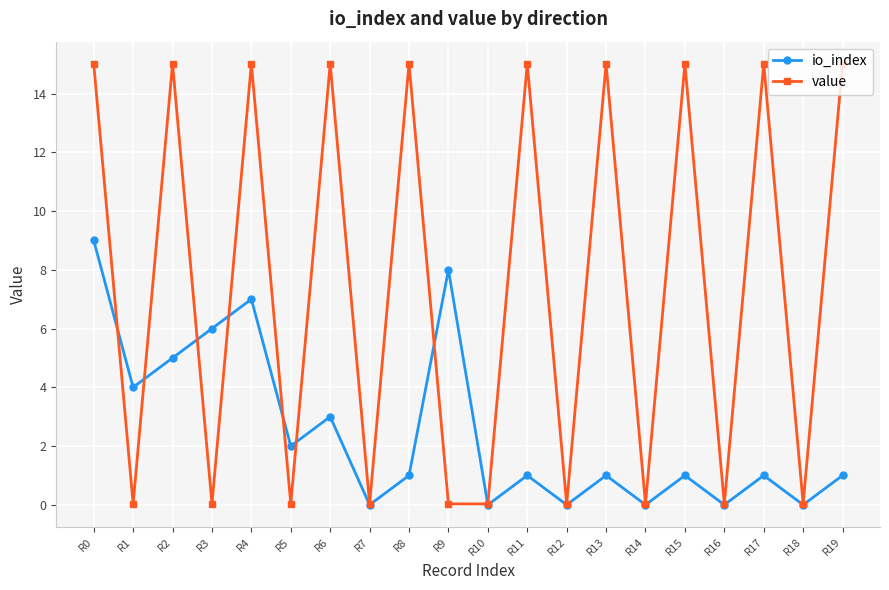

What is the value of the value point at the 9th from the left?

15.0